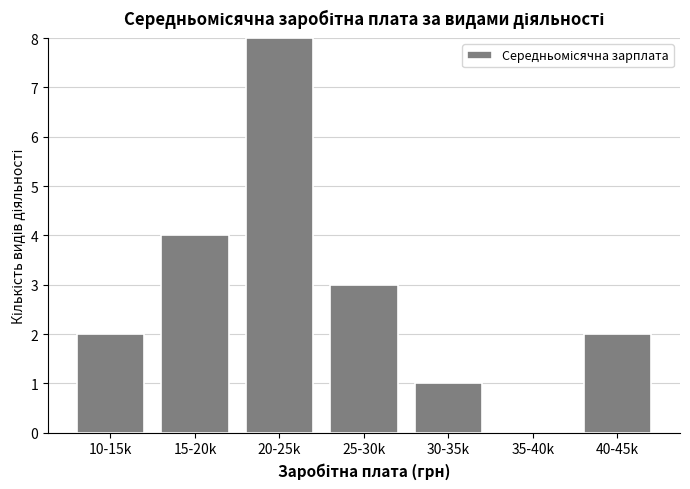

Reading left to right, list all the values displayed in this chart.

10-15k=2	15-20k=4	20-25k=8	25-30k=3	30-35k=1	35-40k=0	40-45k=2